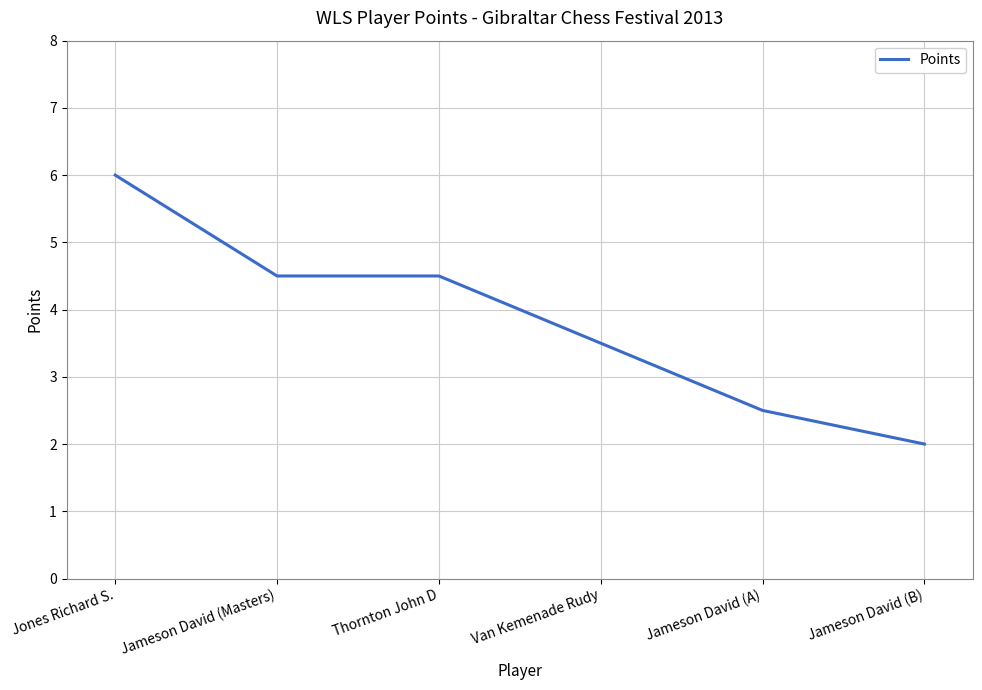

What is the smallest value displayed?

2.0